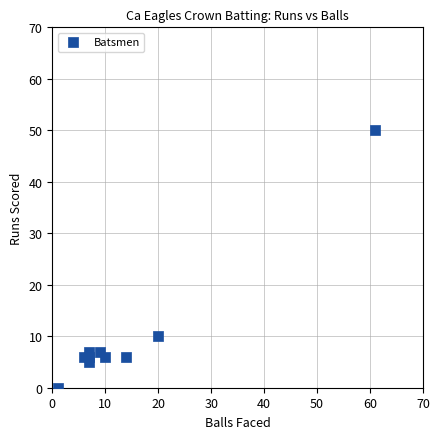

What is the range of Y values (max minus min)?

50